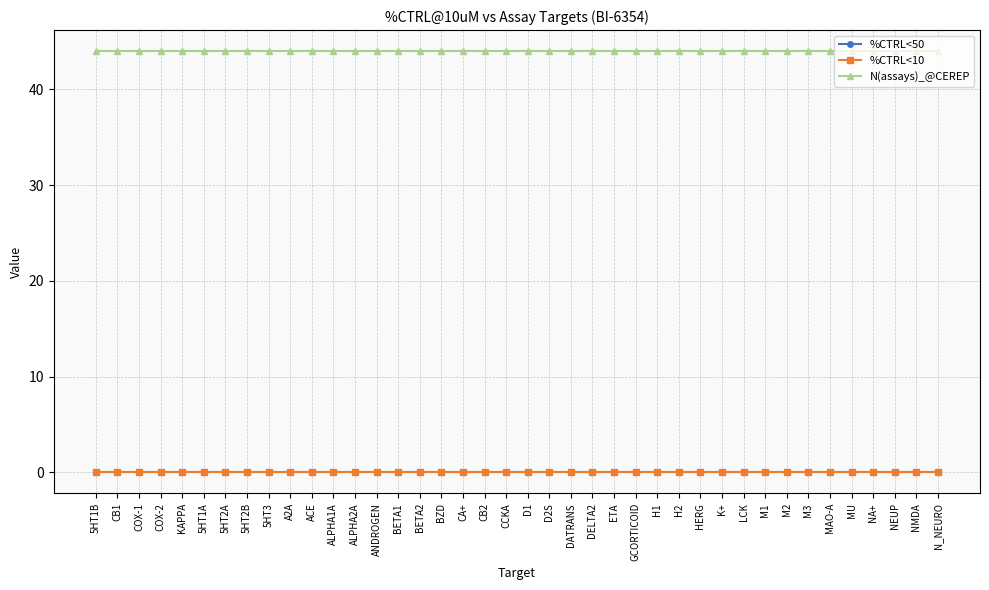

What is the total value across all series at M2?

44